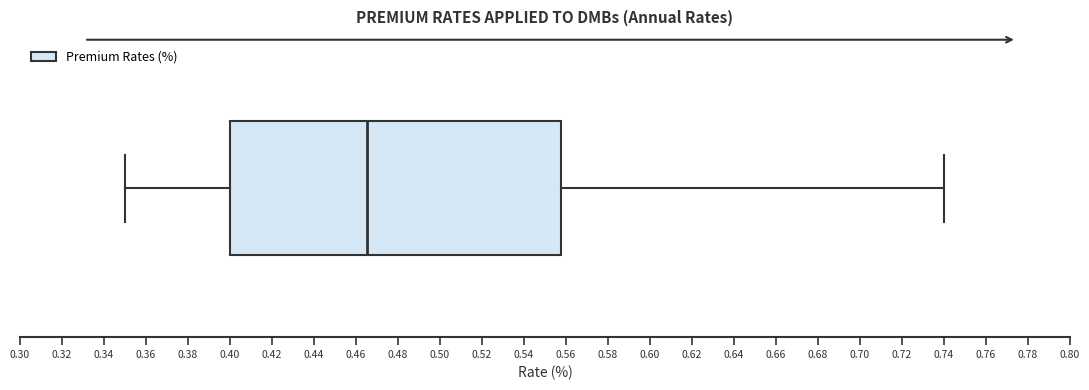

Transcribe this box plot: give where the median line is, the range the box spans, and where the two whiskers end, as read against the x-axis. The values are not printed on the chart, so give them approximately, as read against the axis.

median 0.466, box 0.400 to 0.558, whiskers 0.350 to 0.740